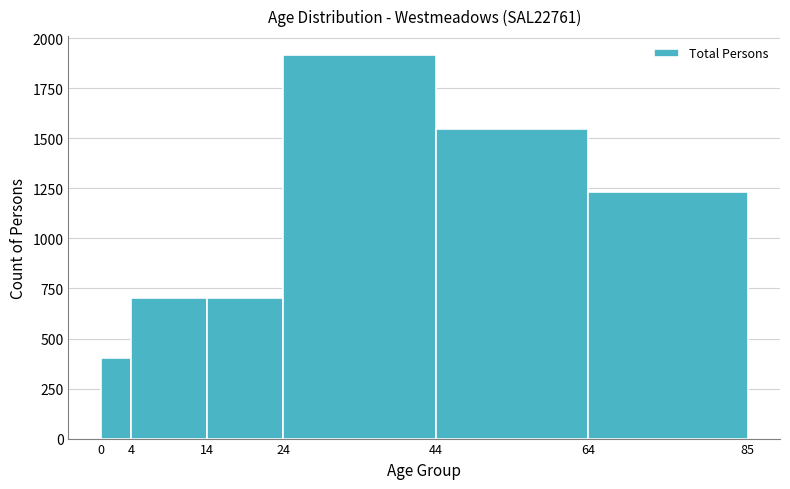

Reading left to right, list every bar in this chart as the range it spans on the x-axis followed by its height. The values are not printed on the chart, so give them approximately, as read against the axis.

0 to 4: 400
4 to 14: 700
14 to 24: 700
24 to 44: 1900
44 to 64: 1550
64 to 85: 1250